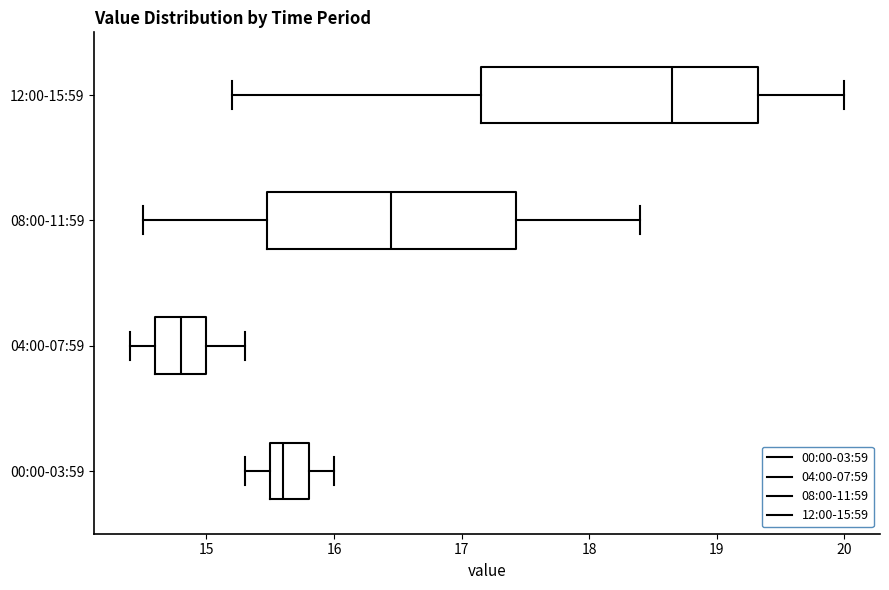

Reading bottom to top, transcribe this box plot: for each box, give where its median line is, the range the box spans, and where its two whiskers end, as read against the x-axis. The values are not printed on the chart, so give them approximately, as read against the axis.

00:00-03:59: median 15.6, box 15.5 to 15.8, whiskers 15.3 to 16.0
04:00-07:59: median 14.8, box 14.6 to 15.0, whiskers 14.4 to 15.3
08:00-11:59: median 16.5, box 15.5 to 17.4, whiskers 14.5 to 18.4
12:00-15:59: median 18.7, box 17.2 to 19.3, whiskers 15.2 to 20.0